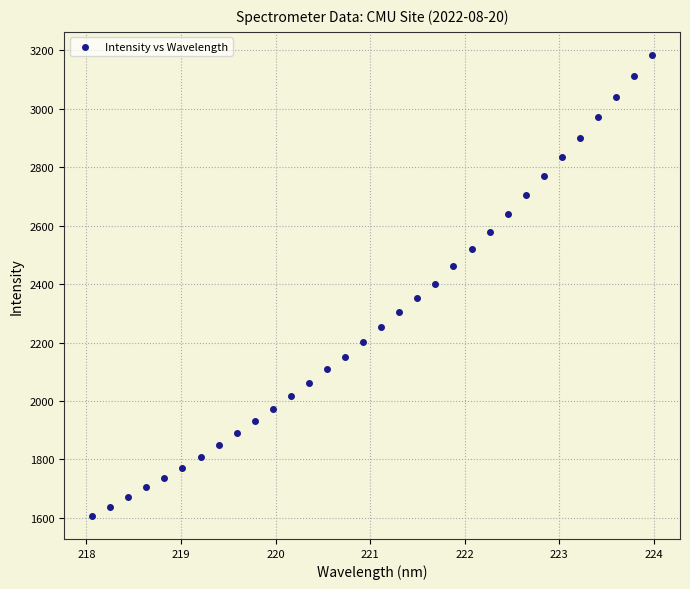

What is the range of Y values (max minus min)?

1576.9